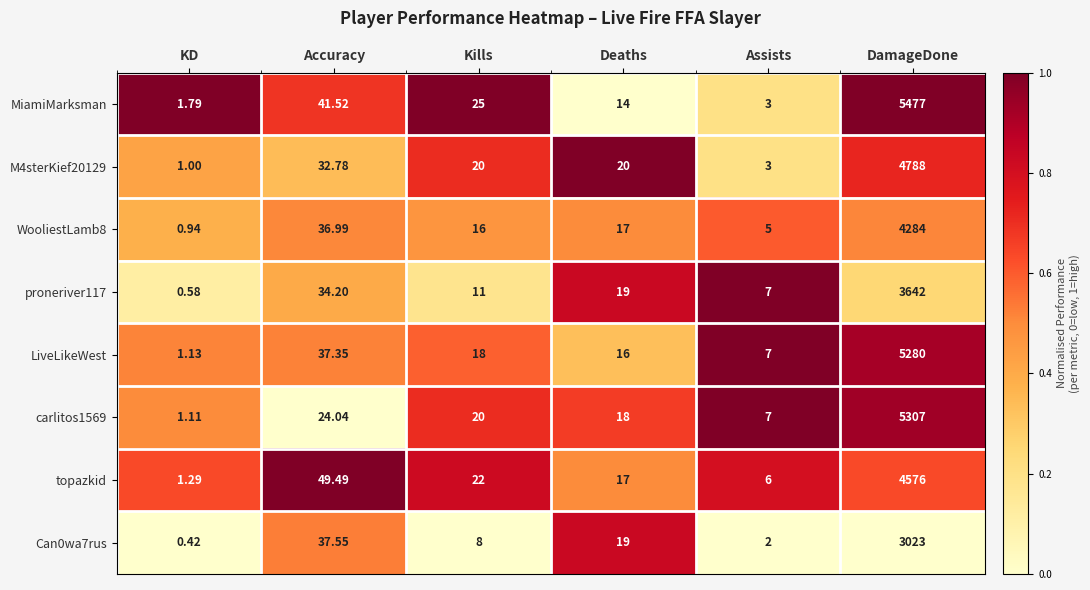

Which category has the highest value in the M4sterKief20129 series?

DamageDone